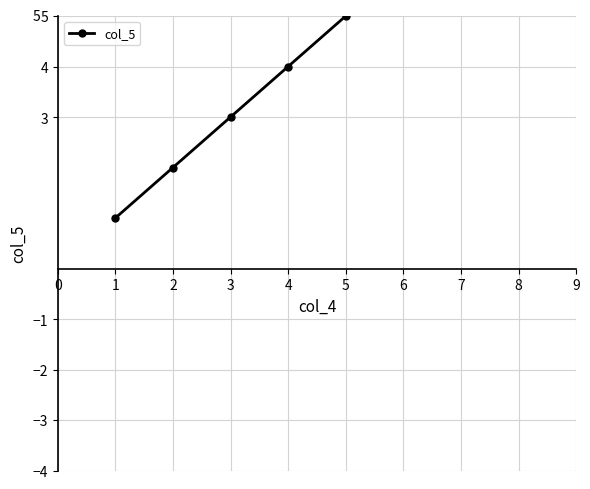

What is the difference between the values at 4 and 3?

1